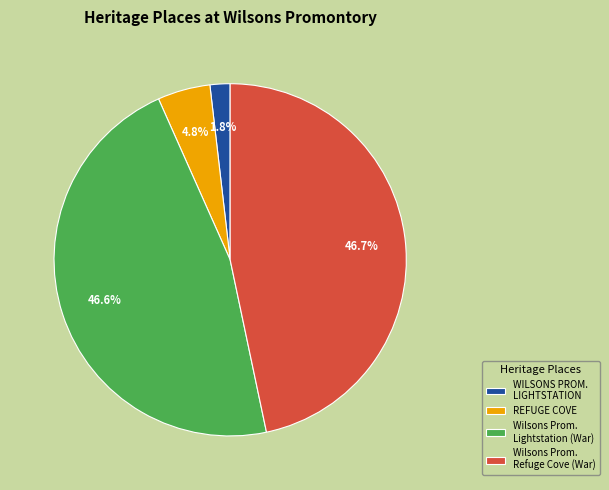

Which category has the smallest portion of the pie?

WILSONS PROM. LIGHTSTATION